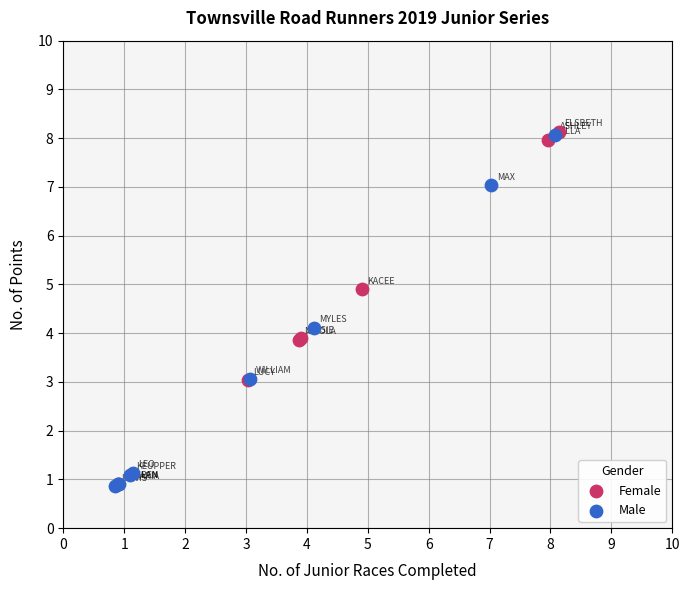

What are all the series names shown in the legend?

Female, Male